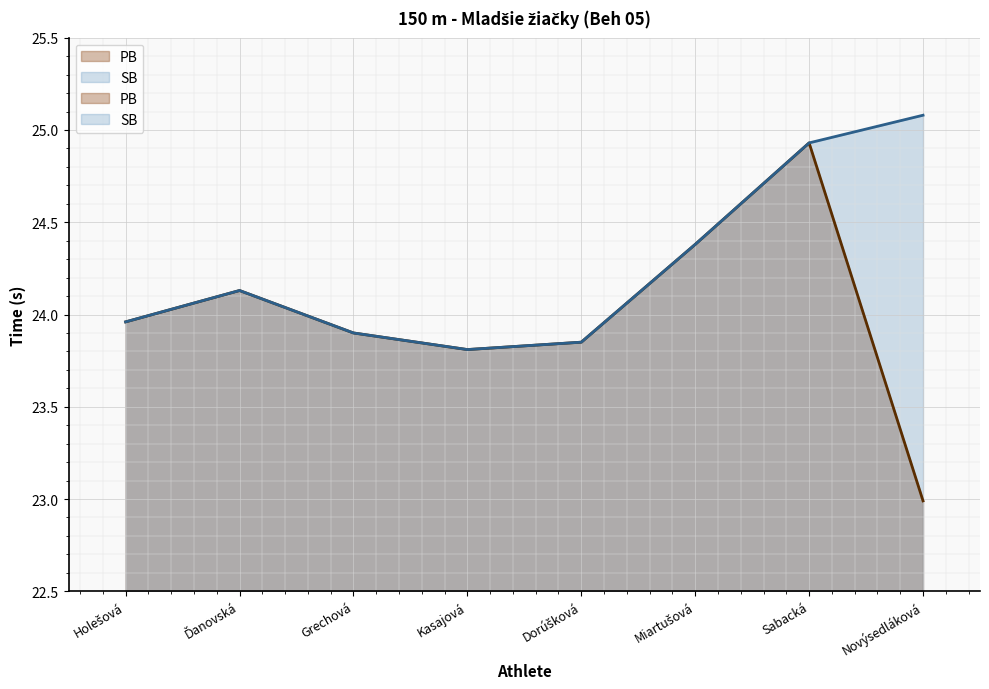

What is the maximum value shown in the chart?

25.1